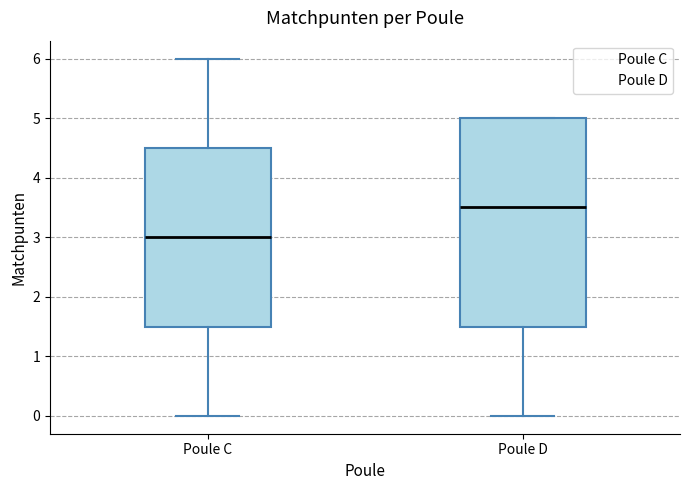

Reading left to right, read every box against the y-axis: the position of its median line, the range the box covers, and the ends of its whiskers. The values are not printed on the chart, so give them approximately, as read against the axis.

Poule C: median 3.0, box 1.5 to 4.5, whiskers 0.0 to 6.0
Poule D: median 3.5, box 1.5 to 5.0, whiskers 0.0 to 5.0